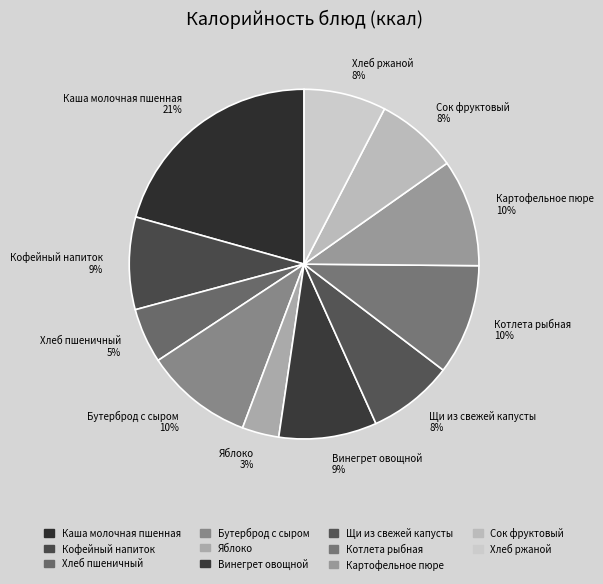

Between Кофейный напиток 9% and Сок фруктовый 8%, which is larger?

Кофейный напиток 9%